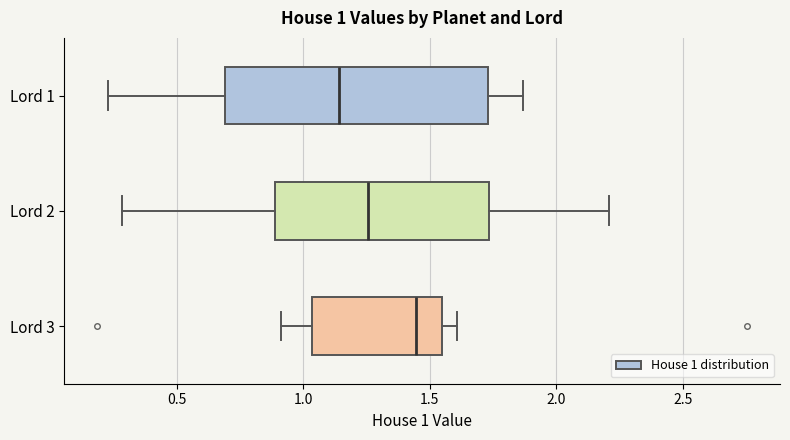

Comparing the boxes themselves (not the whiskers), which one is the widest?

Lord 1